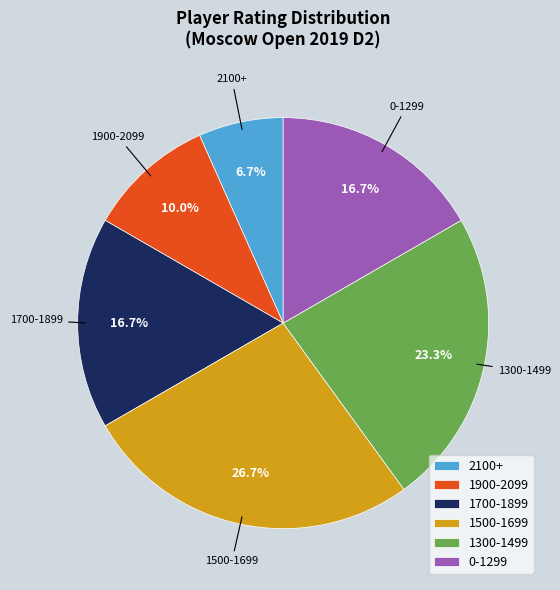

Does any single category account for the majority?

No